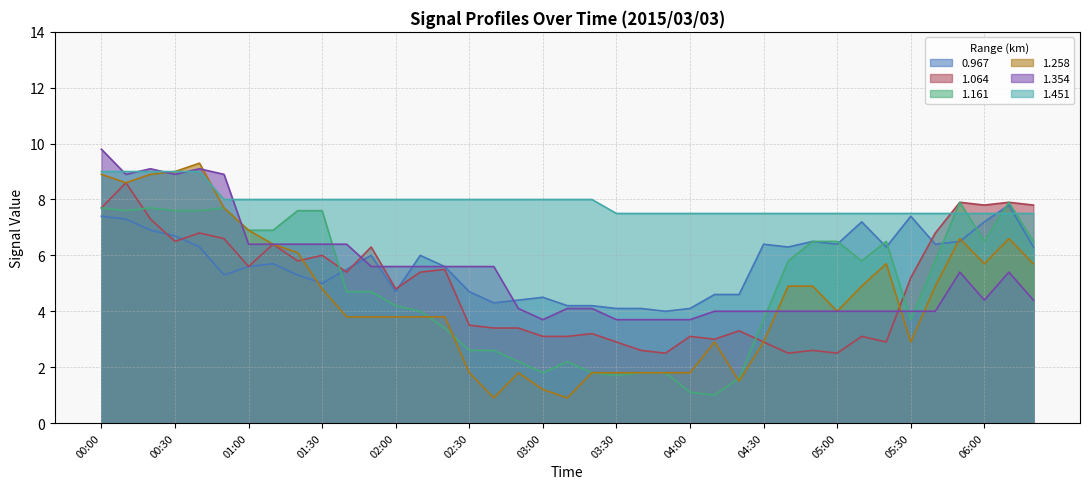

At which label is 1.161 closest to 4?

02:10